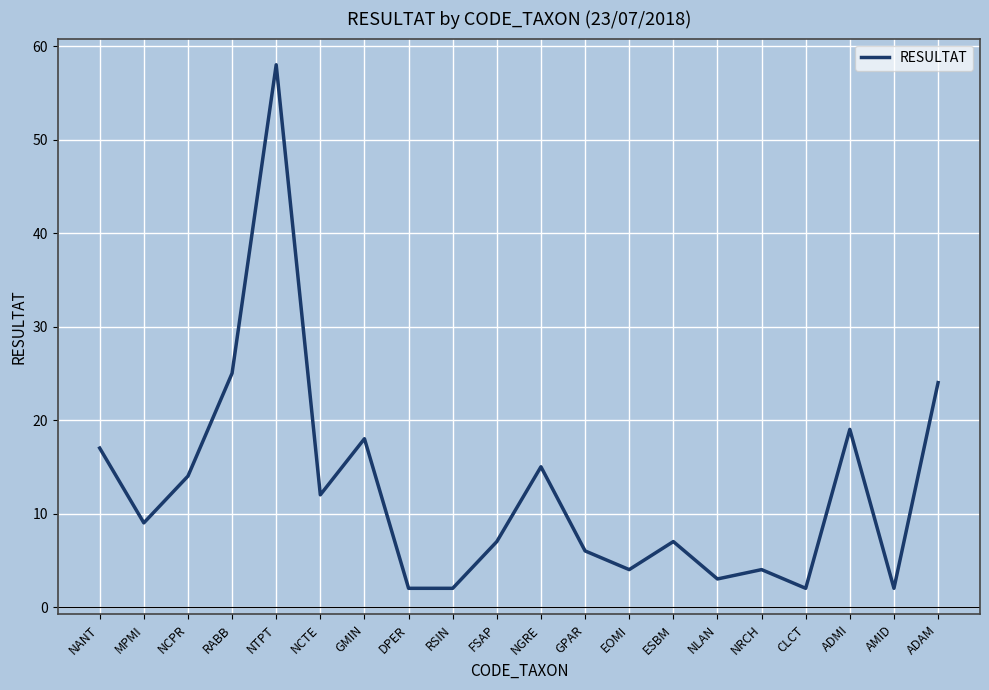

What position from the right is GPAR?

9